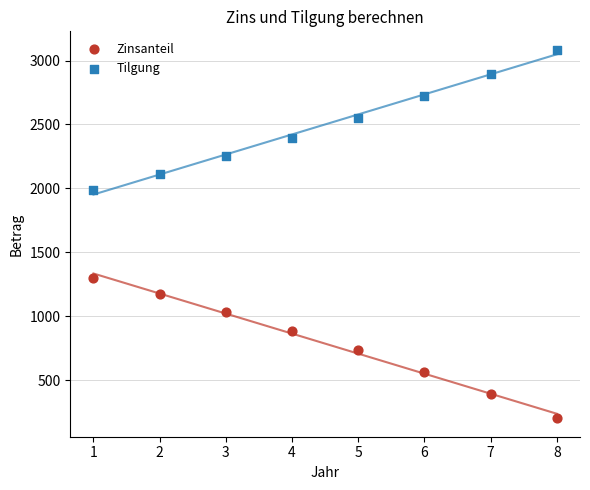

Which series reaches the minimum Y coordinate?

Zinsanteil